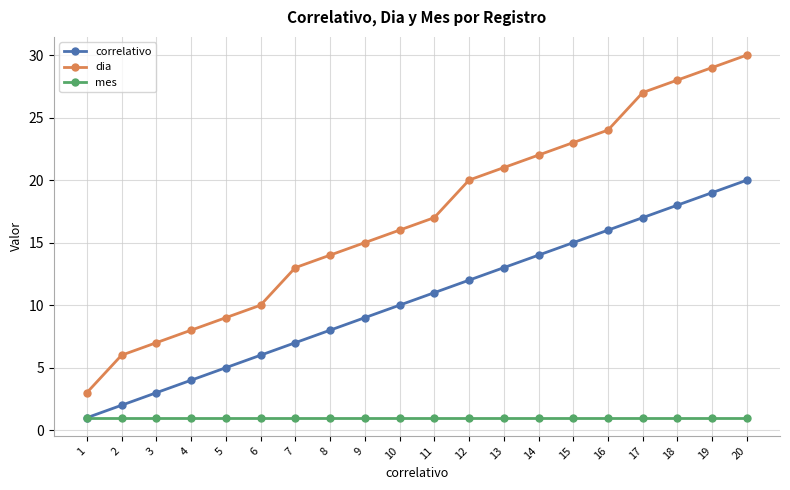

True or false: mes and dia cross at least once.

False